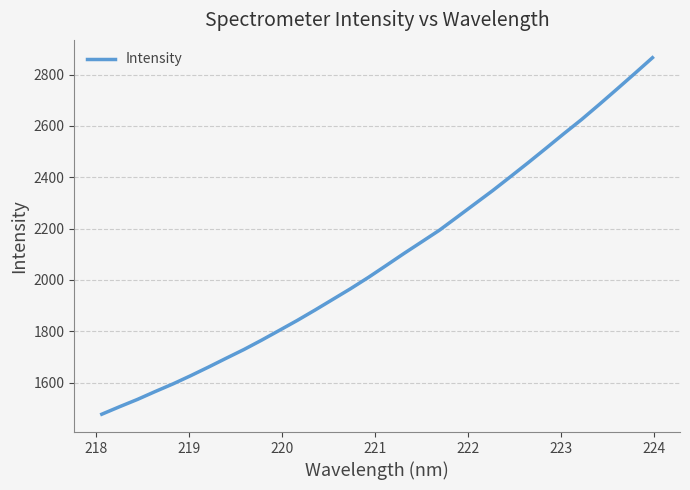

What is the difference between the maximum and minimum values?

1389.8